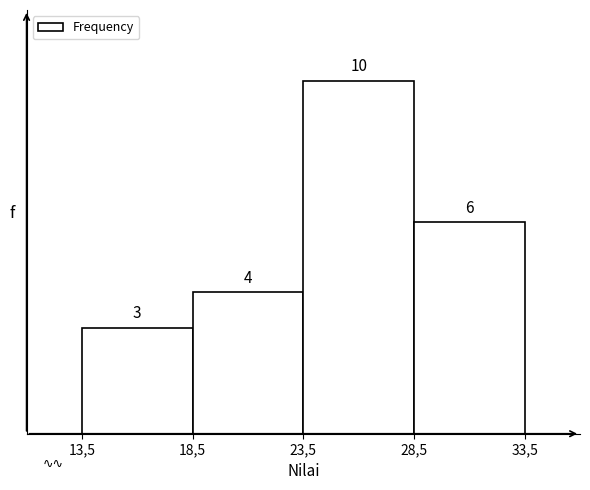

Reading left to right, what are all the values shown in this chart?

3	4	10	6